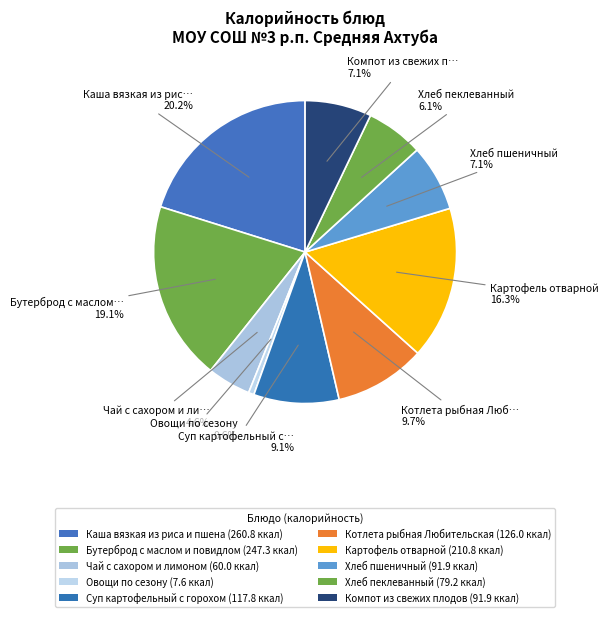

What percentage is the Хлеб пеклеванный slice, to the nearest percent?

6%